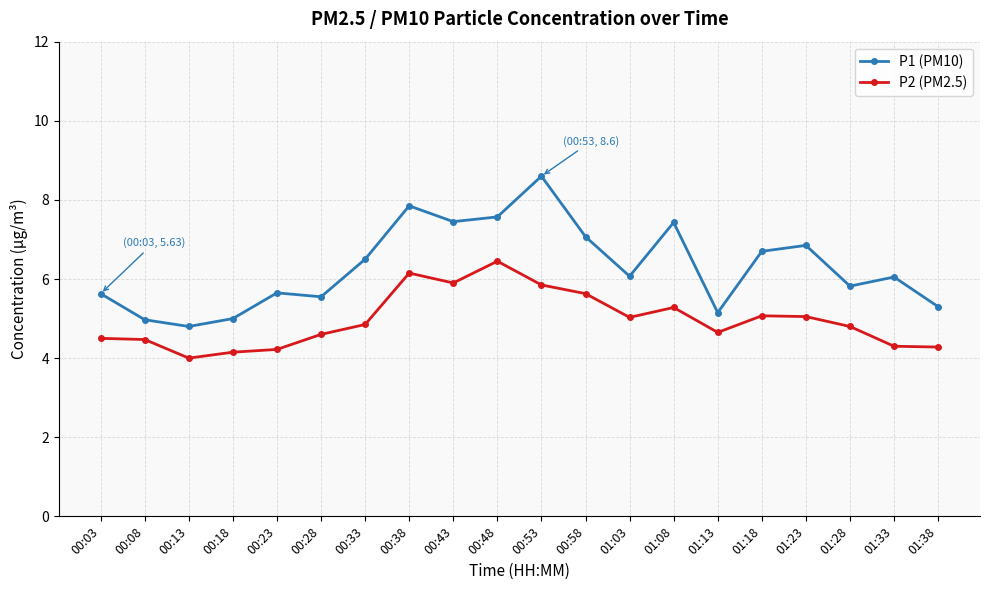

Which category has the highest value in the P1 (PM10) series?

00:53